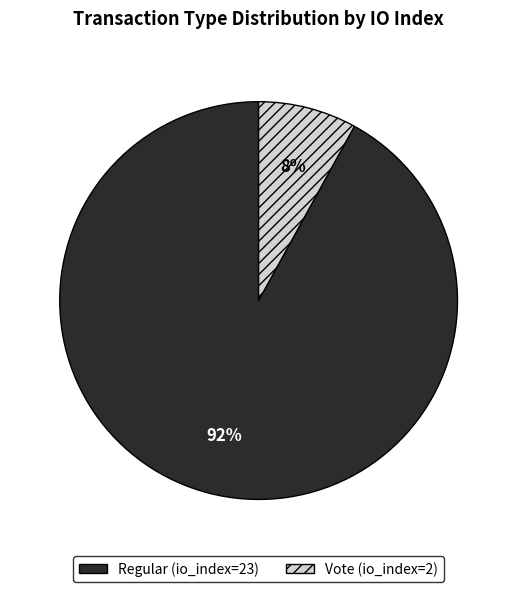

To the nearest percent, what is the difference between the largest and smallest slice percentages?

84%